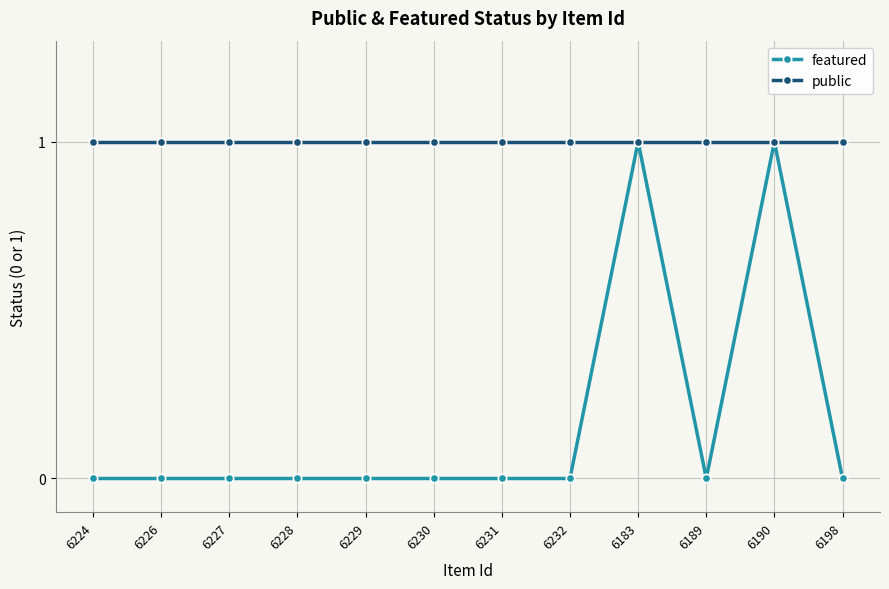

How many distinct data groups are displayed?

2